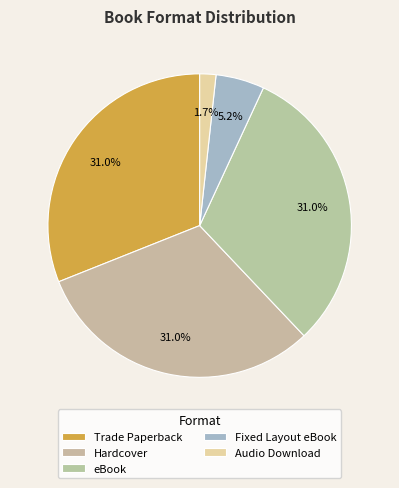

True or false: eBook accounts for 41% of the total.

False